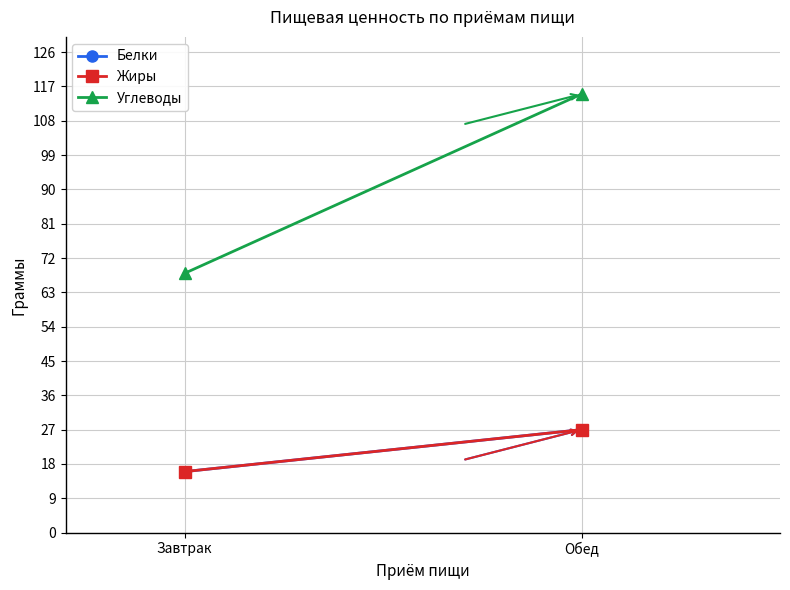

Between Завтрак and Обед, which series saw the biggest shift?

Углеводы